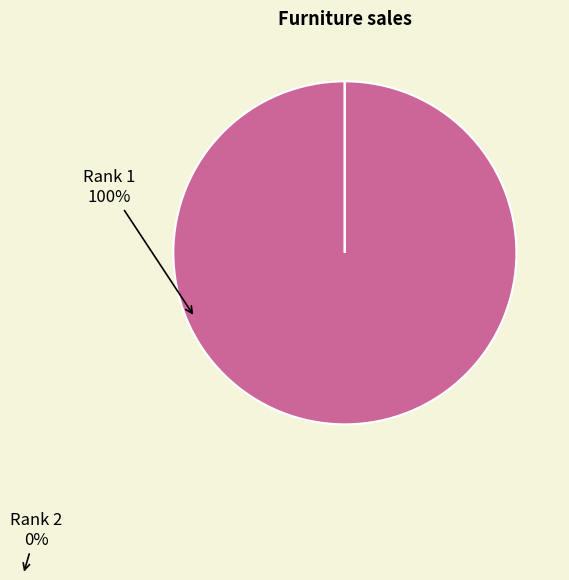

The Rank 1 slice represents 91% of the pie. True or false?

False